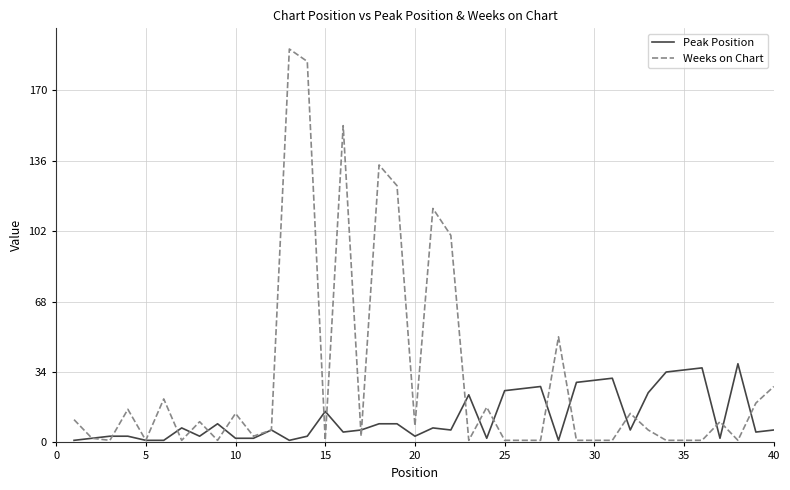

List the series in order of their peak value, lowest first.

Peak Position, Weeks on Chart